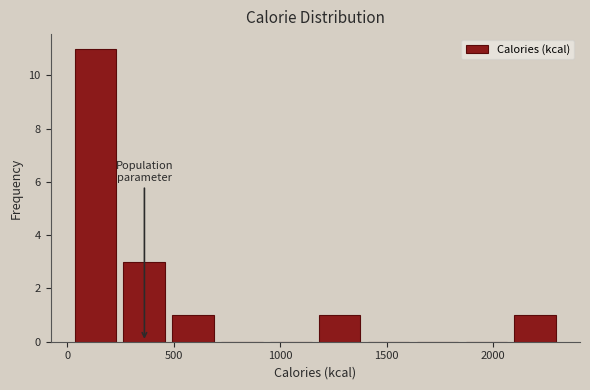

Reading left to right, transcribe this chart: for each bar, give the range it covers on the x-axis and its height. Neither the bar edges nor the heights are printed on the chart, so give them approximately, as read against the axes.

0 to 250: 11
250 to 500: 3
500 to 700: 1
700 to 950: 0
950 to 1150: 0
1150 to 1400: 1
1400 to 1600: 0
1600 to 1850: 0
1850 to 2100: 0
2100 to 2300: 1